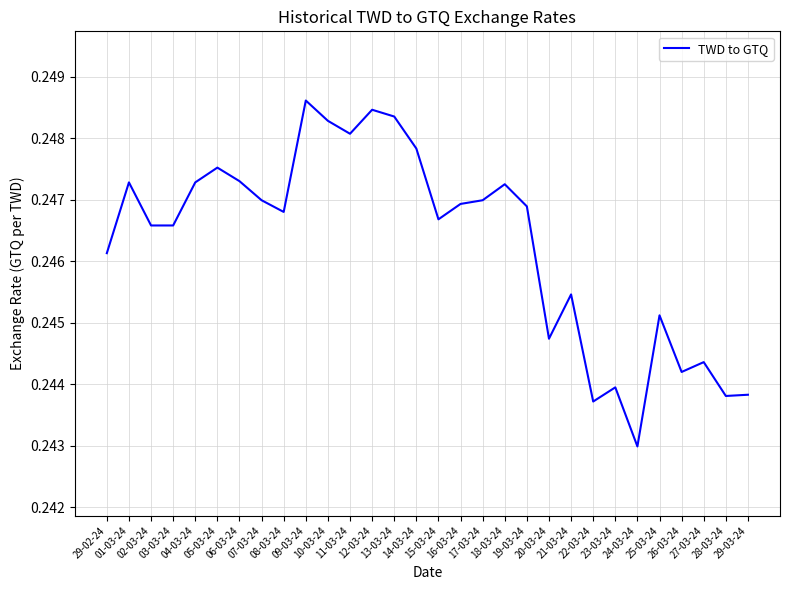

What is the sum of all values?

7.4